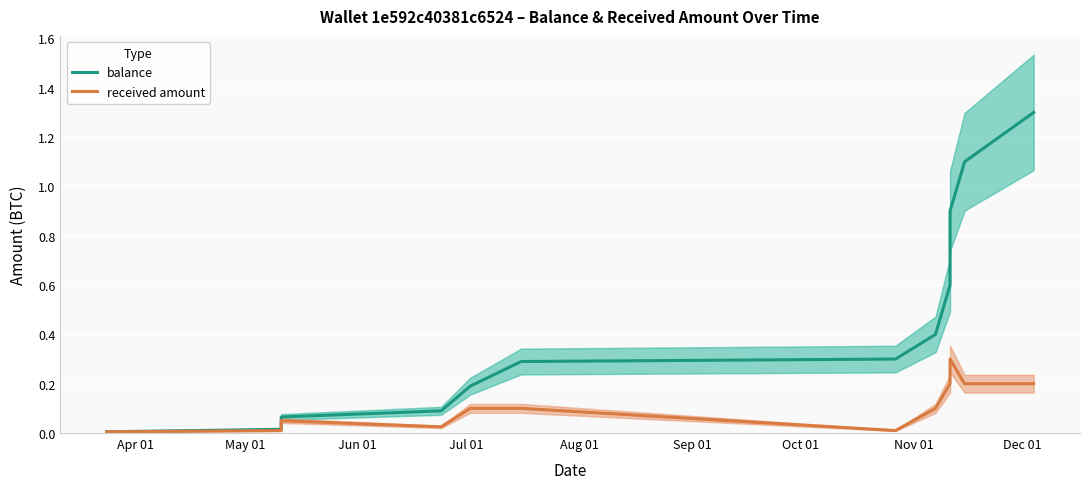

True or false: received amount and balance cross at least once.

False